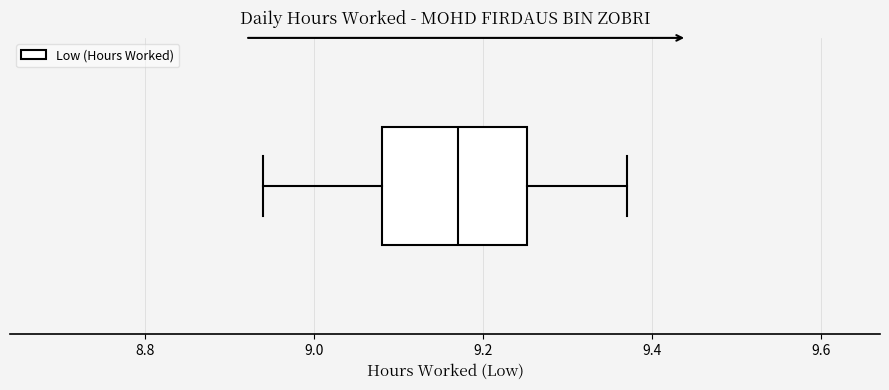

Read this box plot against the x-axis: the position of the median line, the range covered by the box, and the ends of both whiskers. The values are not printed on the chart, so give them approximately, as read against the axis.

median 9.18, box 9.08 to 9.26, whiskers 8.94 to 9.38